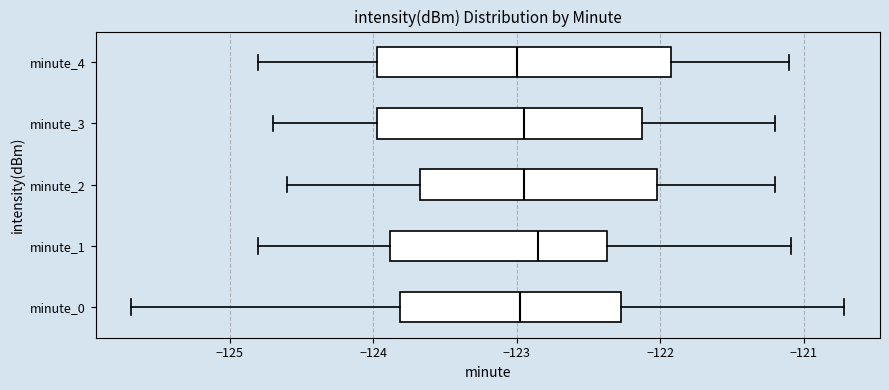

Where does the median line of the box for minute_4 sit on the x-axis? The values are not printed on the chart, so give them approximately, as read against the axis.

-123.0